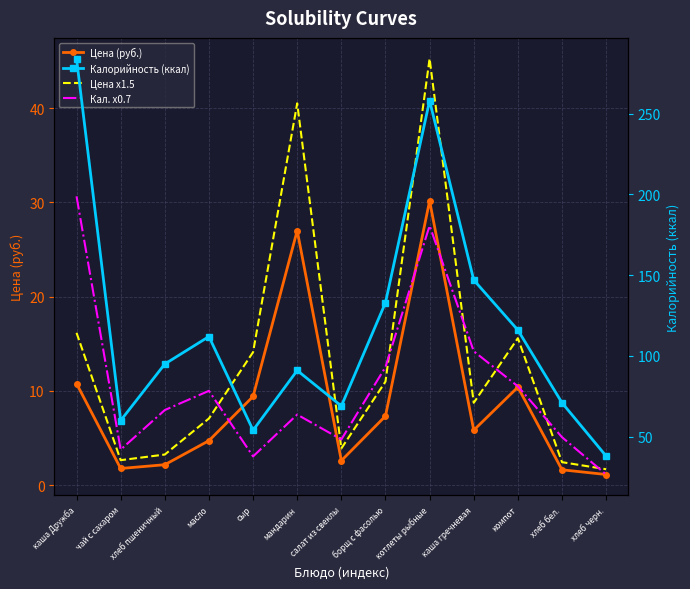

At which category is the sum across all series the highest?

котлеты рыбные